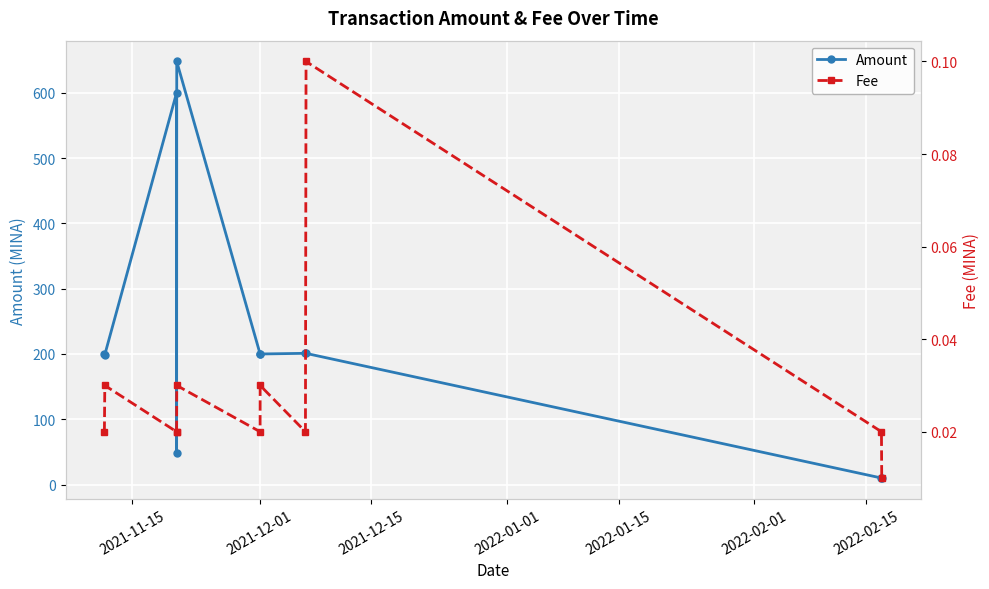

True or false: Fee and Amount cross at least once.

False